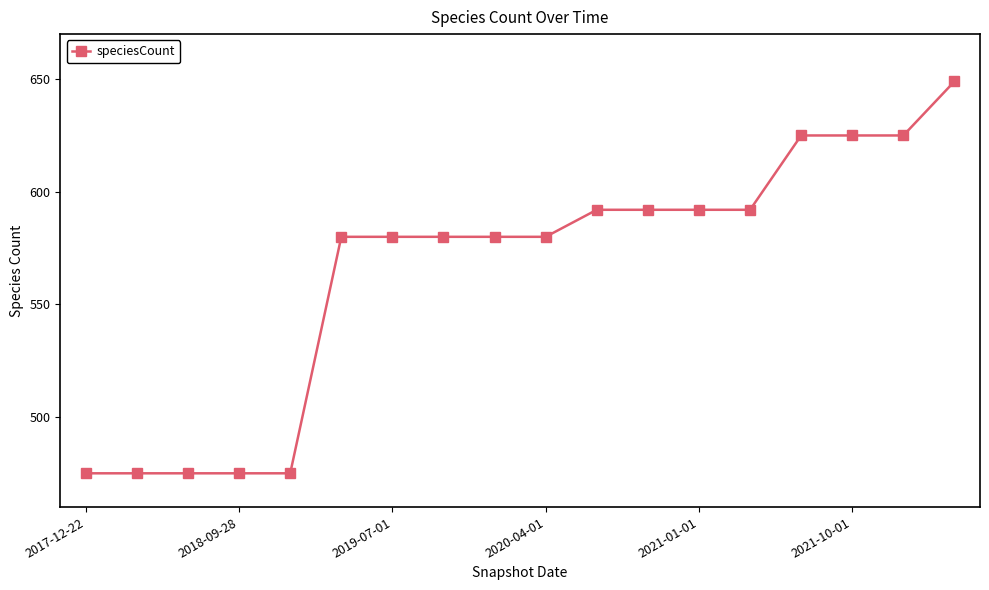

What is the value of the 18th point from the left?

649